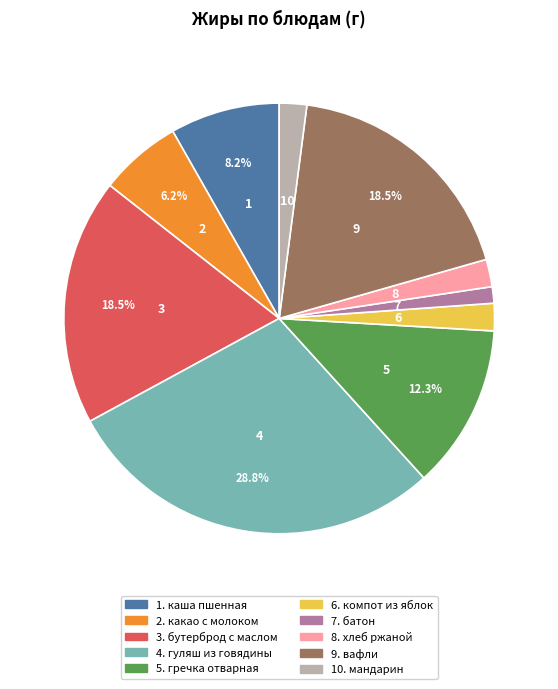

Does any single category account for the majority?

No